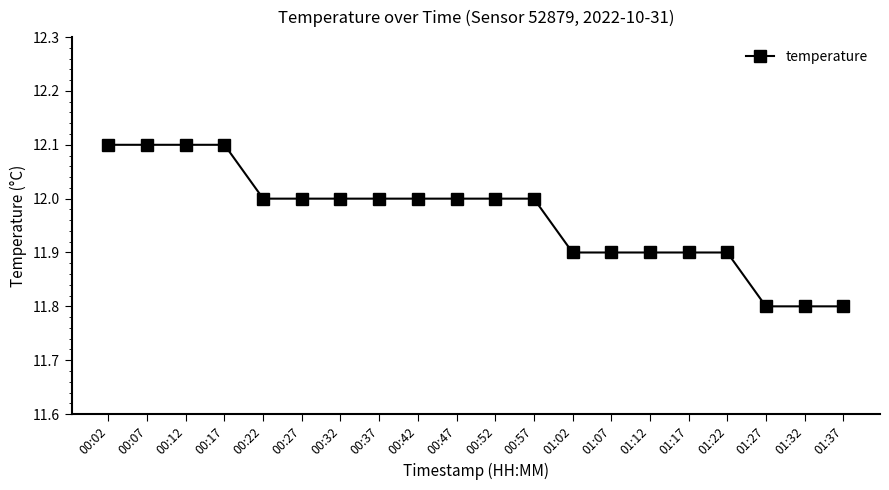

What is the label of the 16th point from the left?

01:17